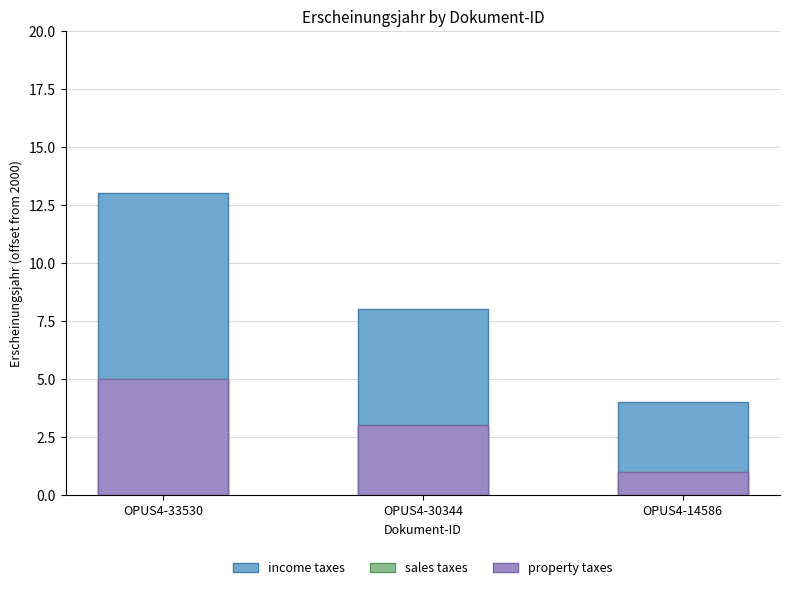

How many groups of bars are there?

3